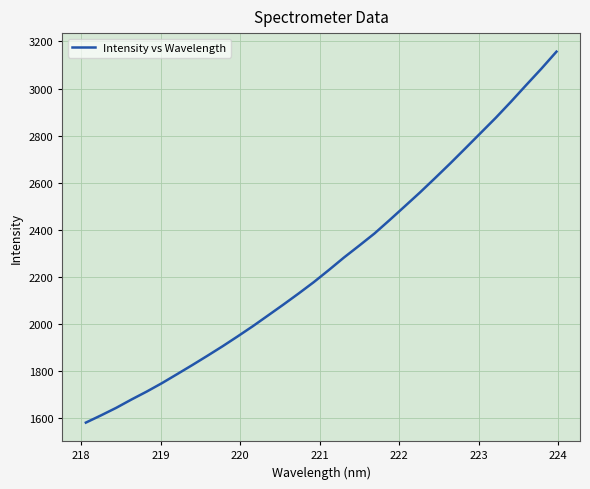

What is the difference between the maximum and minimum values?

1574.2